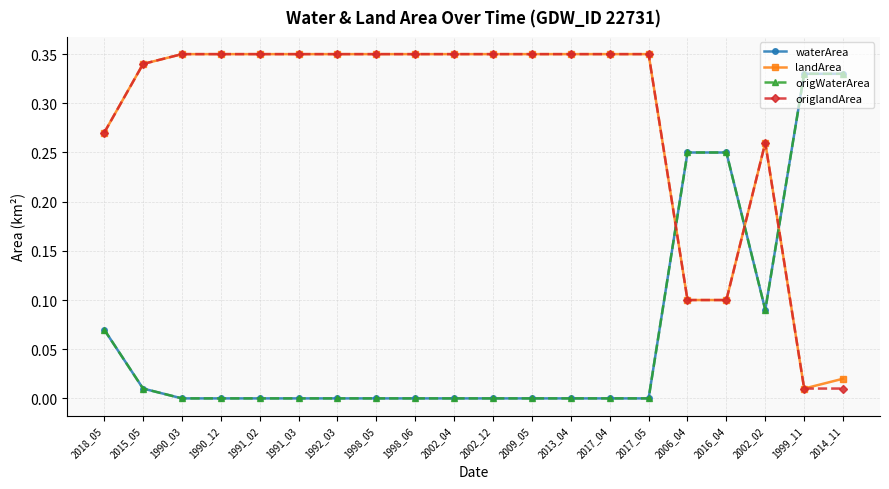

How many lines are shown in the chart?

4